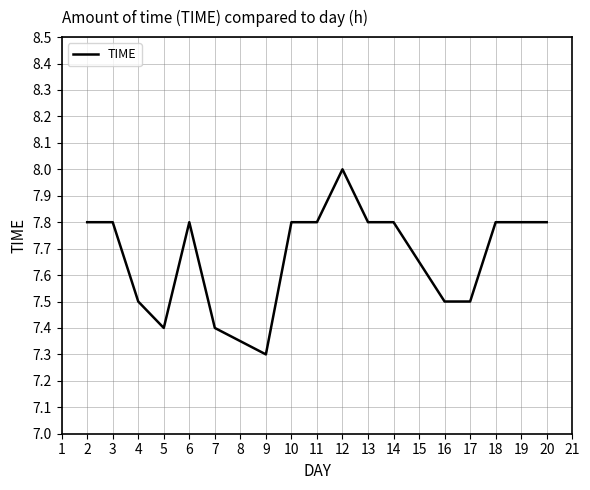

True or false: the data shows 4.0 at 10.

False